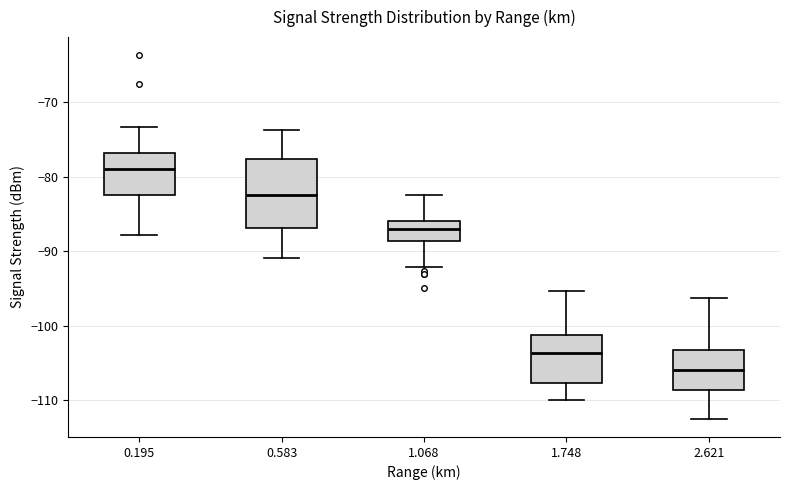

Reading left to right, read every box against the y-axis: the position of its median line, the range the box covers, and the ends of its whiskers. The values are not printed on the chart, so give them approximately, as read against the axis.

0.195: median -79, box -82 to -77, whiskers -88 to -73
0.583: median -82, box -87 to -78, whiskers -91 to -74
1.068: median -87, box -89 to -86, whiskers -92 to -82
1.748: median -104, box -108 to -101, whiskers -110 to -95
2.621: median -106, box -109 to -103, whiskers -112 to -96